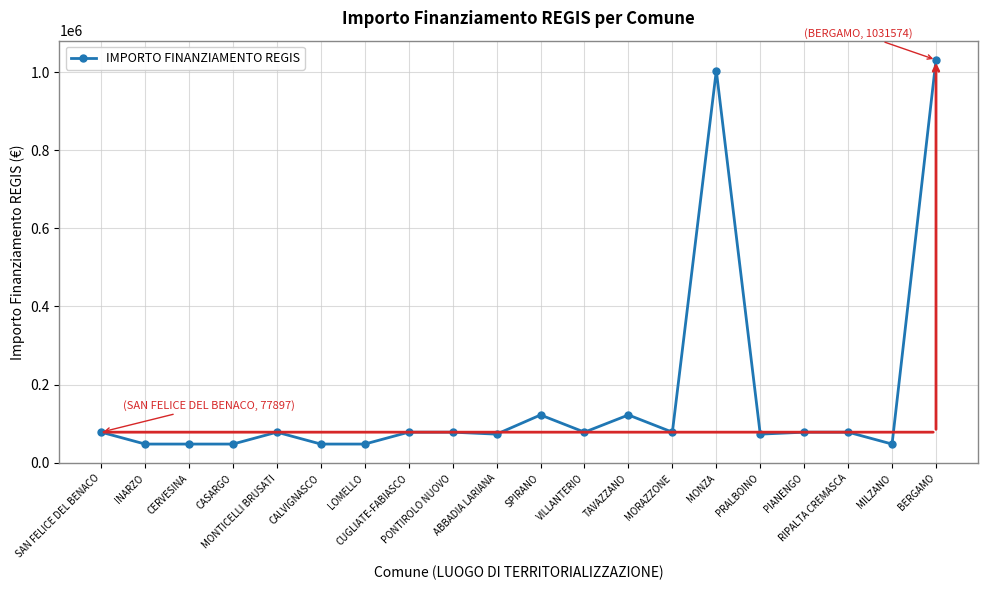

What is the maximum value shown in the chart?

1031574